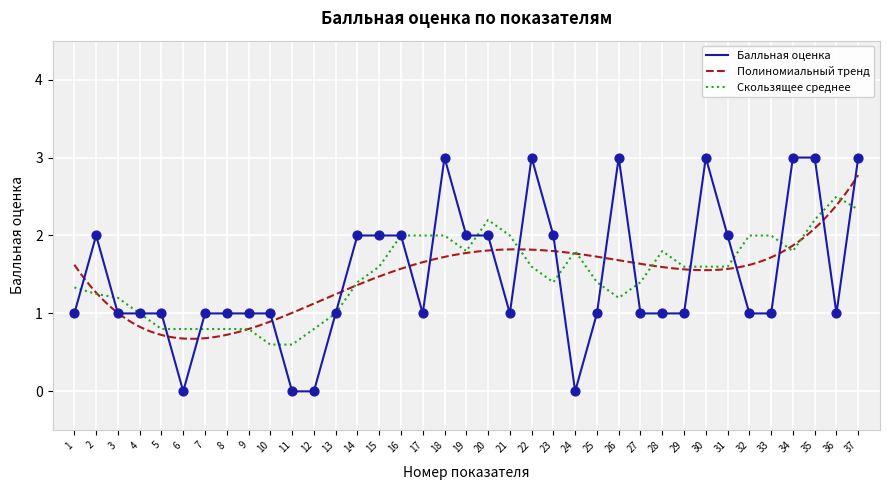

What is the change in value from 6 to 27?

+1